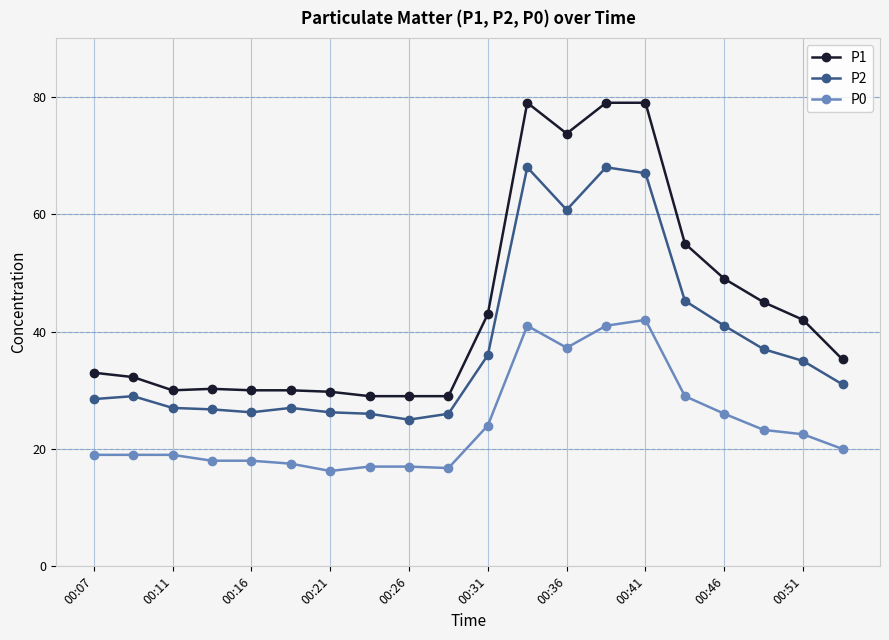

True or false: P0 and P1 cross at least once.

False